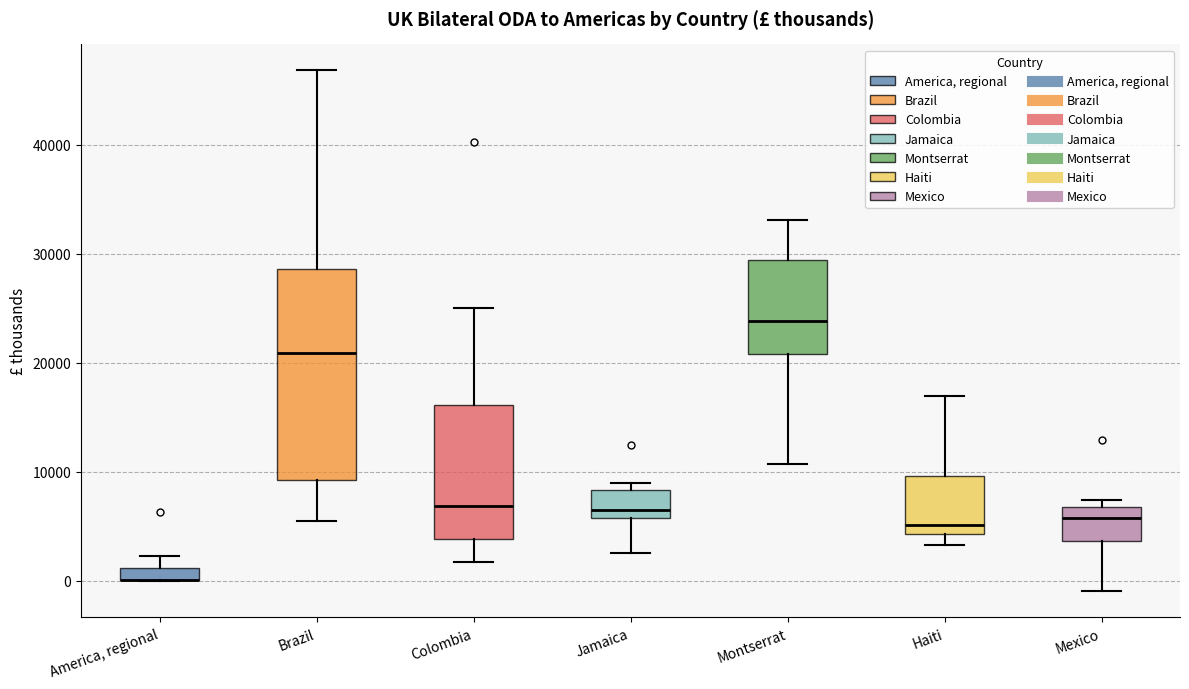

Where is the upper edge of the box for America, regional on the y-axis? The values are not printed on the chart, so give them approximately, as read against the axis.

1000